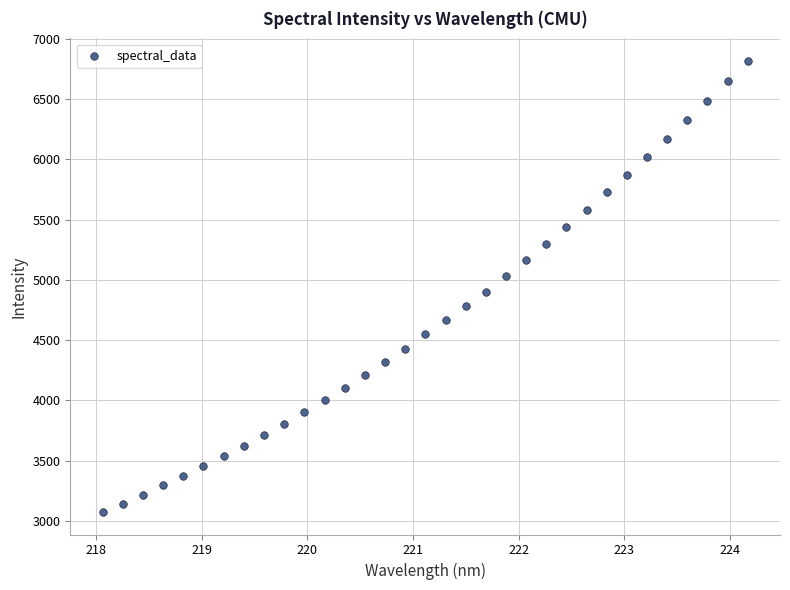

What Y value in the scatter plot is closest to 4944?

4901.5